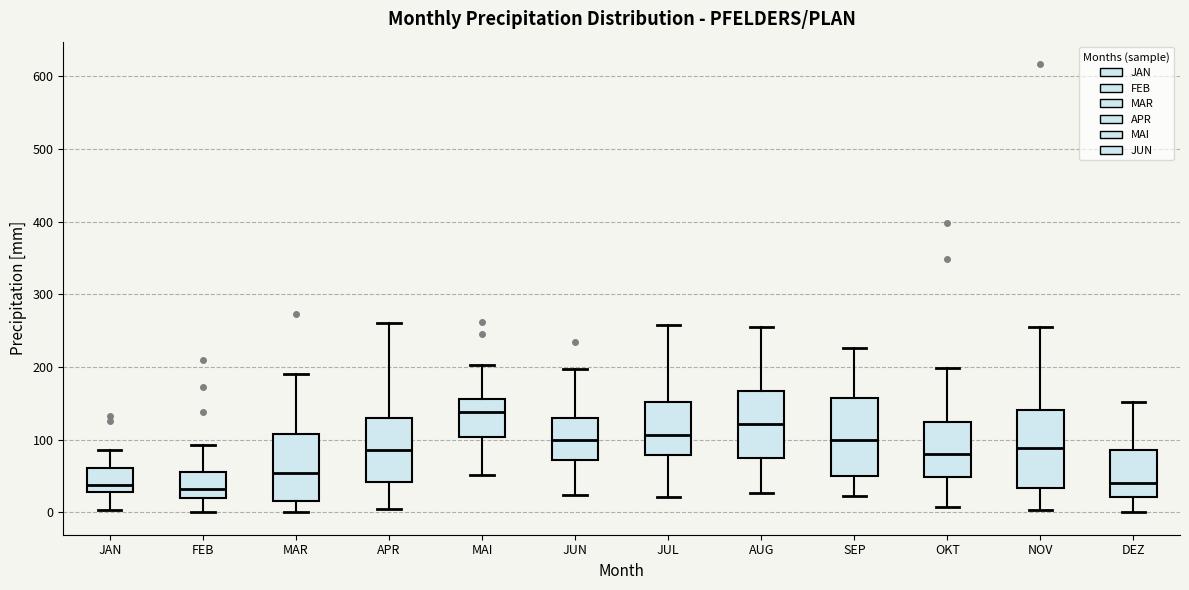

Where is the upper edge of the box for OKT on the y-axis? The values are not printed on the chart, so give them approximately, as read against the axis.

120